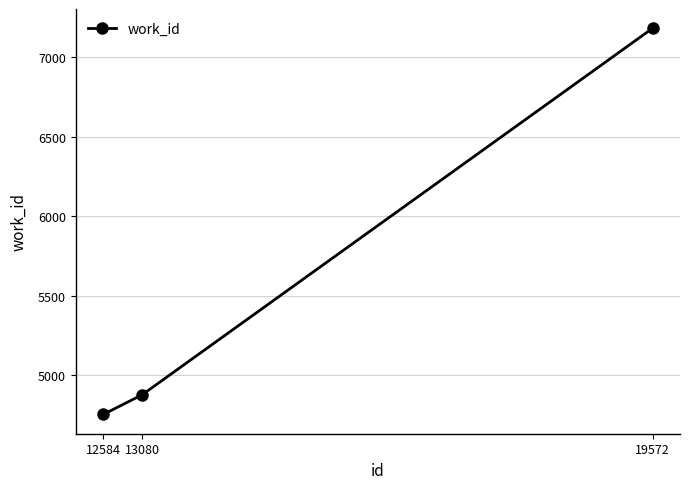

True or false: the data shows 4878 at 13080.

True